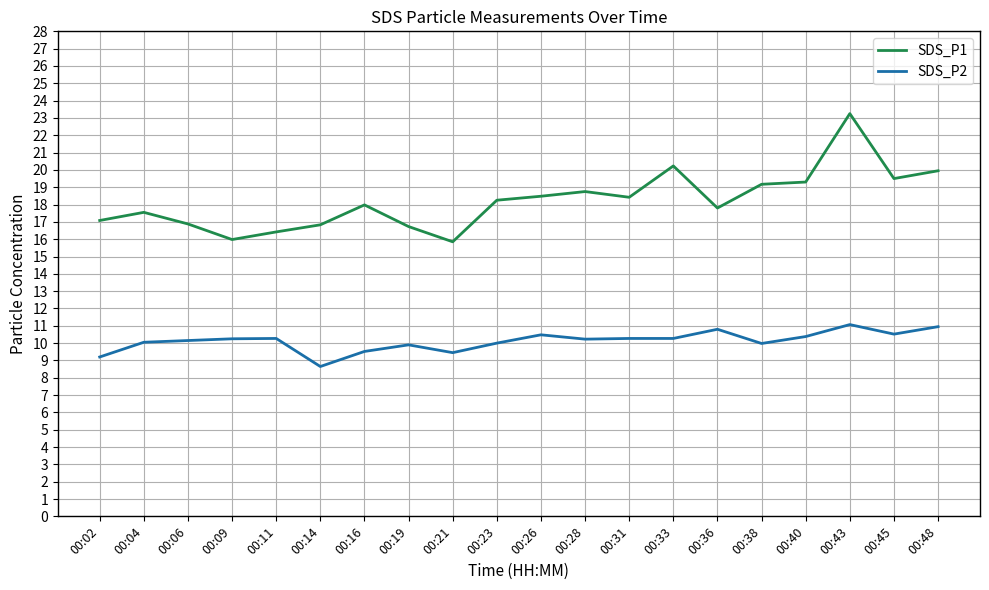

How many series are shown in this chart?

2